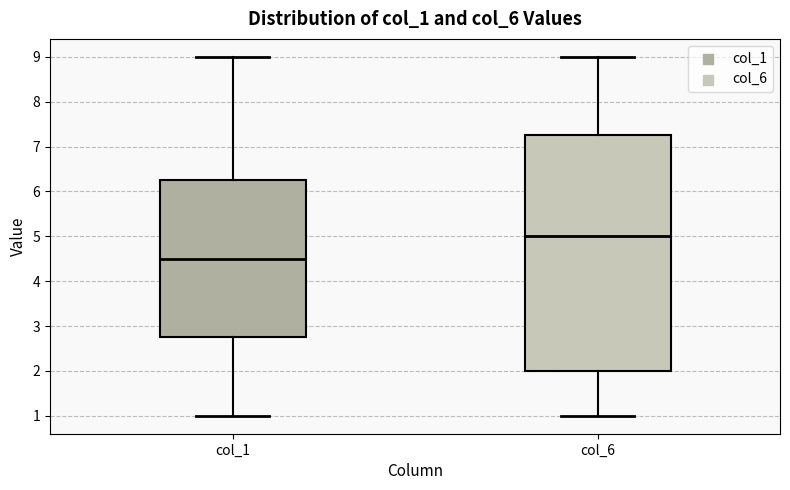

Reading left to right, transcribe this box plot: for each box, give where its median line is, the range the box spans, and where its two whiskers end, as read against the y-axis. The values are not printed on the chart, so give them approximately, as read against the axis.

col_1: median 4.5, box 2.8 to 6.3, whiskers 1.0 to 9.0
col_6: median 5.0, box 2.0 to 7.3, whiskers 1.0 to 9.0